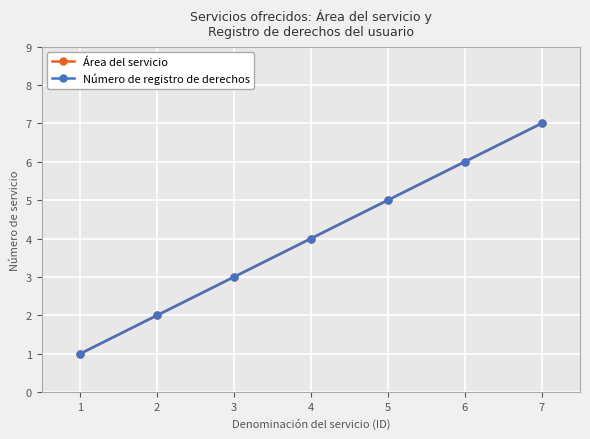

Is this an area chart (filled region under the line)?

No